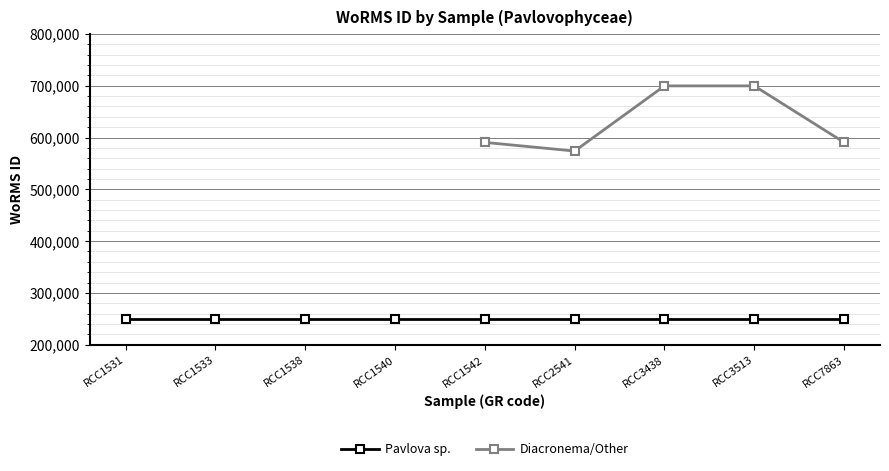

Between RCC3513 and RCC1540, which is larger?

RCC3513